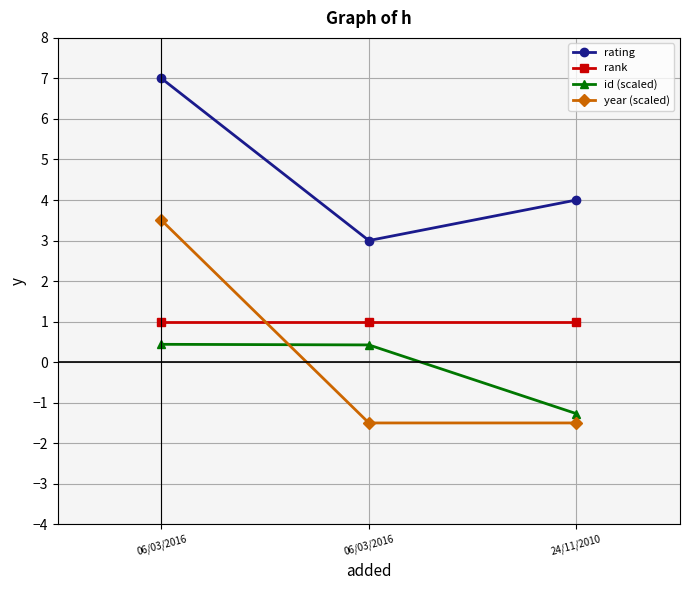

Rank the series at 06/03/2016 from highest to lowest value.

rating, year (scaled), rank, id (scaled)